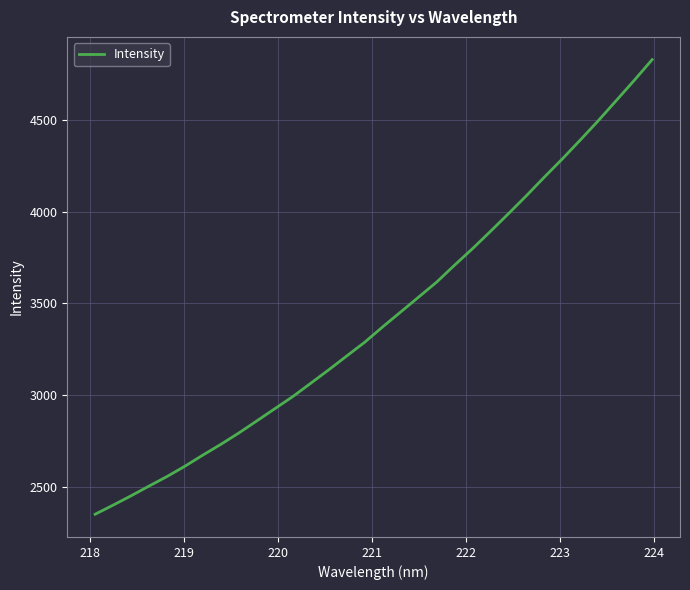

What is the difference between the maximum and minimum values?

2478.7